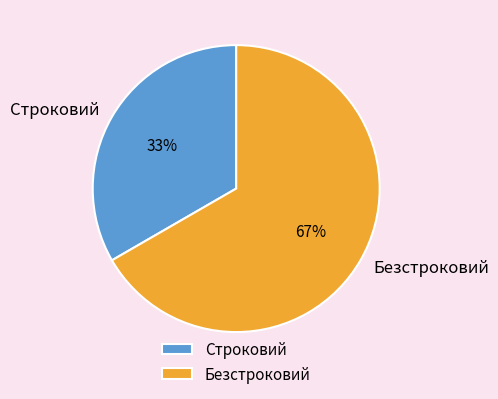

What is the majority slice?

Безстроковий